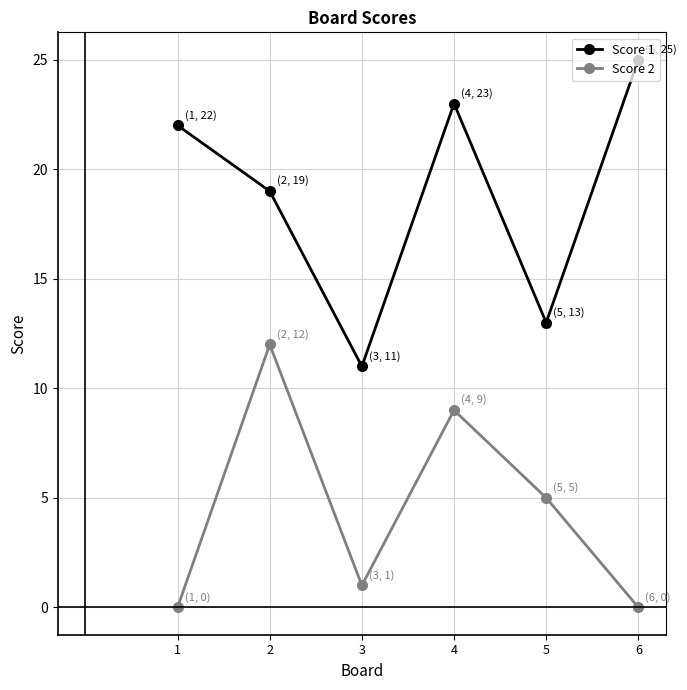

Does the chart have visible grid lines?

Yes